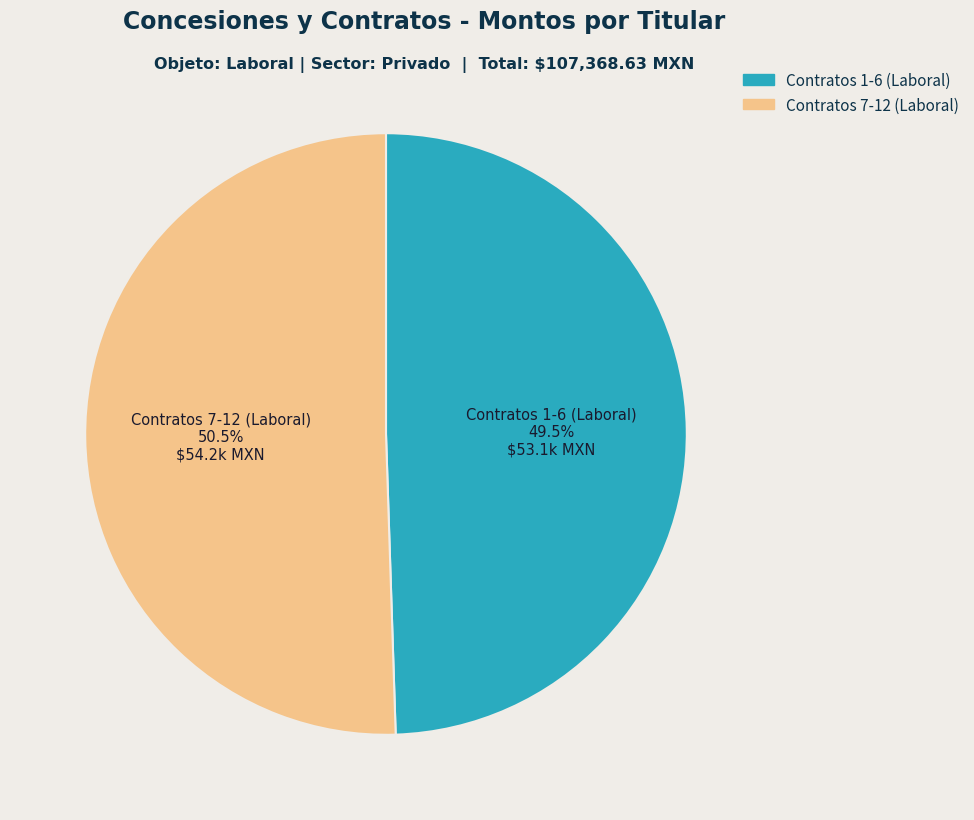

Is there any slice that represents more than half of the pie?

Yes